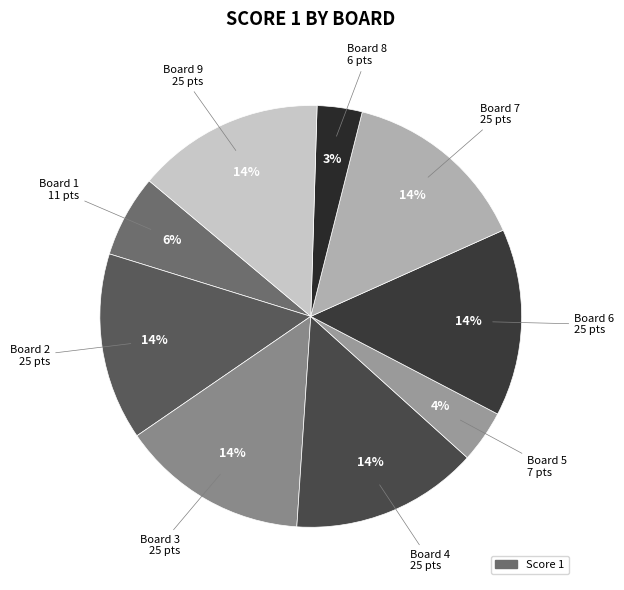

How many slices are in this pie chart?

9